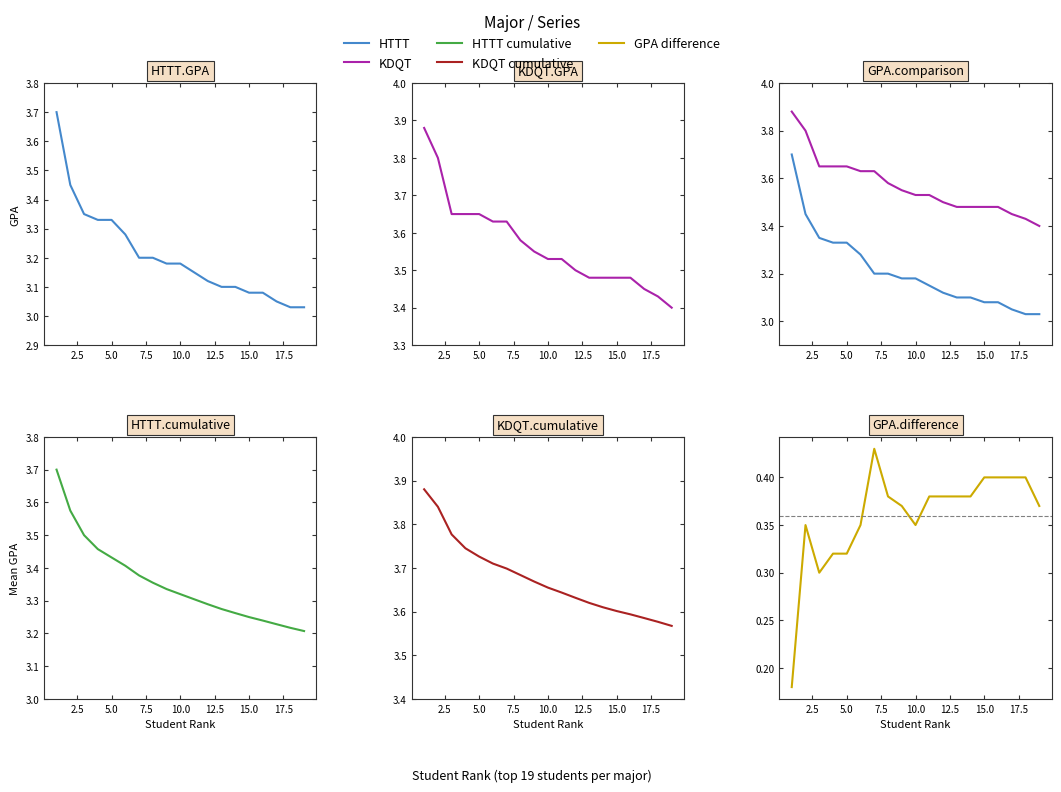

Which series changed the most between 7 and 12?

KDQT